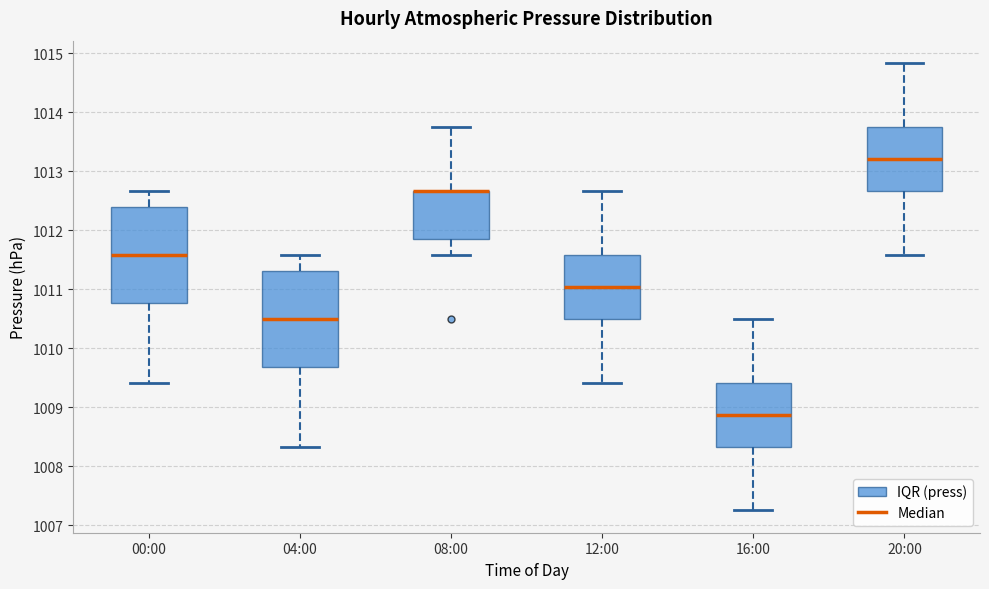

Where is the lower edge of the box for 20:00 on the y-axis? The values are not printed on the chart, so give them approximately, as read against the axis.

1012.7